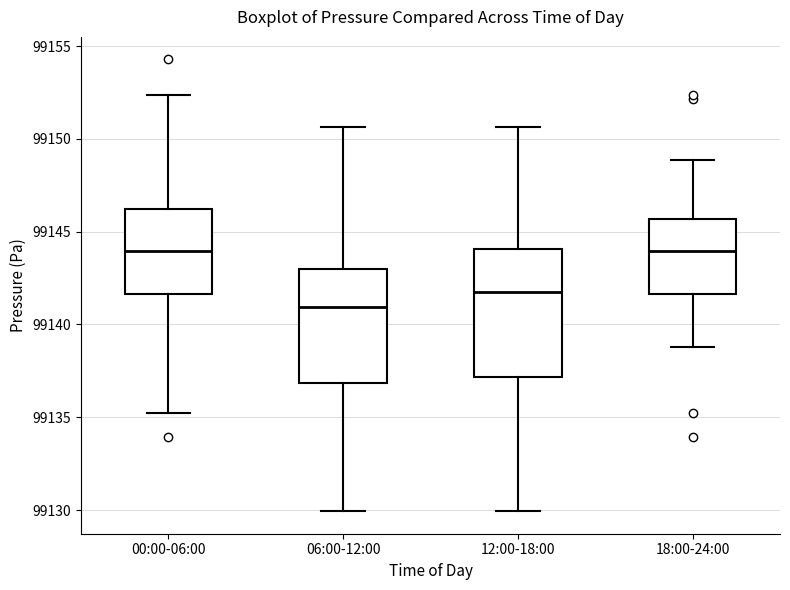

Reading left to right, transcribe this box plot: for each box, give where its median line is, the range the box spans, and where its two whiskers end, as read against the y-axis. The values are not printed on the chart, so give them approximately, as read against the axis.

00:00-06:00: median 99144.0, box 99141.5 to 99146.0, whiskers 99135.5 to 99152.5
06:00-12:00: median 99141.0, box 99137.0 to 99143.0, whiskers 99130.0 to 99150.5
12:00-18:00: median 99142.0, box 99137.0 to 99144.0, whiskers 99130.0 to 99150.5
18:00-24:00: median 99144.0, box 99141.5 to 99145.5, whiskers 99139.0 to 99149.0